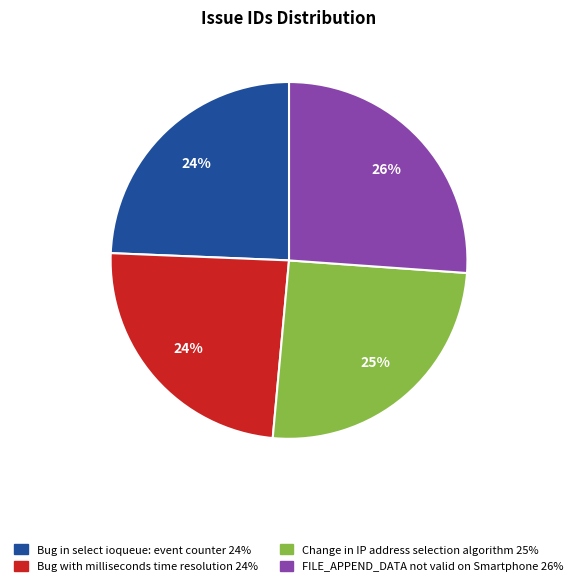

How many slices are in this pie chart?

4